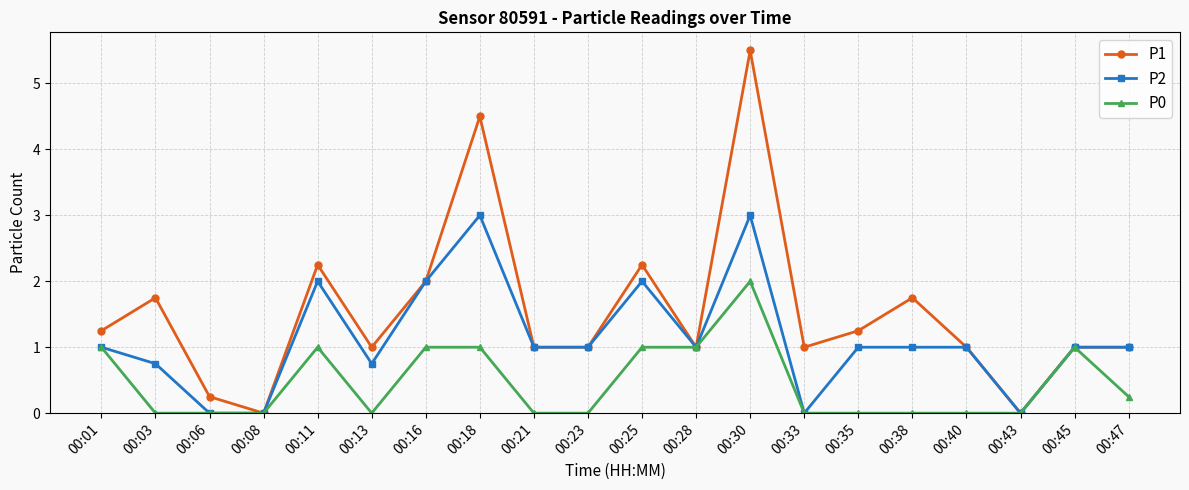

Is the value of P0 at 00:21 greater than the value of P2 at 00:13?

No